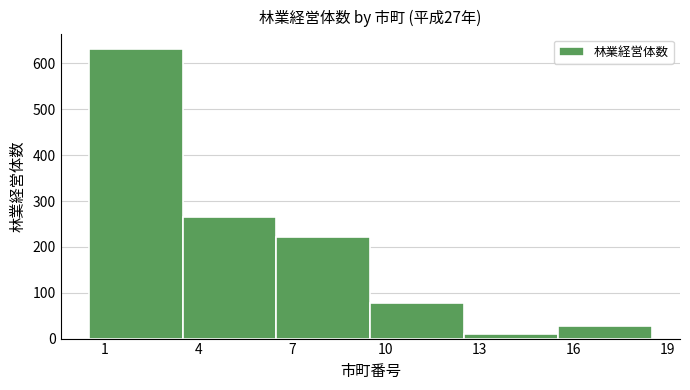

Reading left to right, list every bar in this chart as the range it spans on the x-axis followed by its height. The values are not printed on the chart, so give them approximately, as read against the axis.

0.5 to 3.5: 630
3.5 to 6.5: 270
6.5 to 9.5: 220
9.5 to 12.5: 80
12.5 to 15.5: 10
15.5 to 18.5: 30